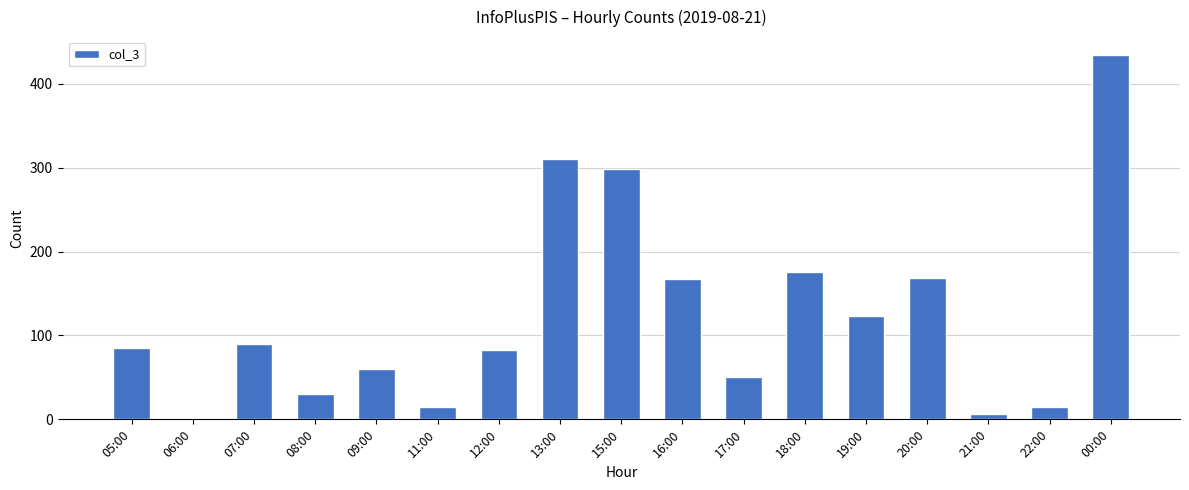

What is the difference between the maximum and minimum values?

432